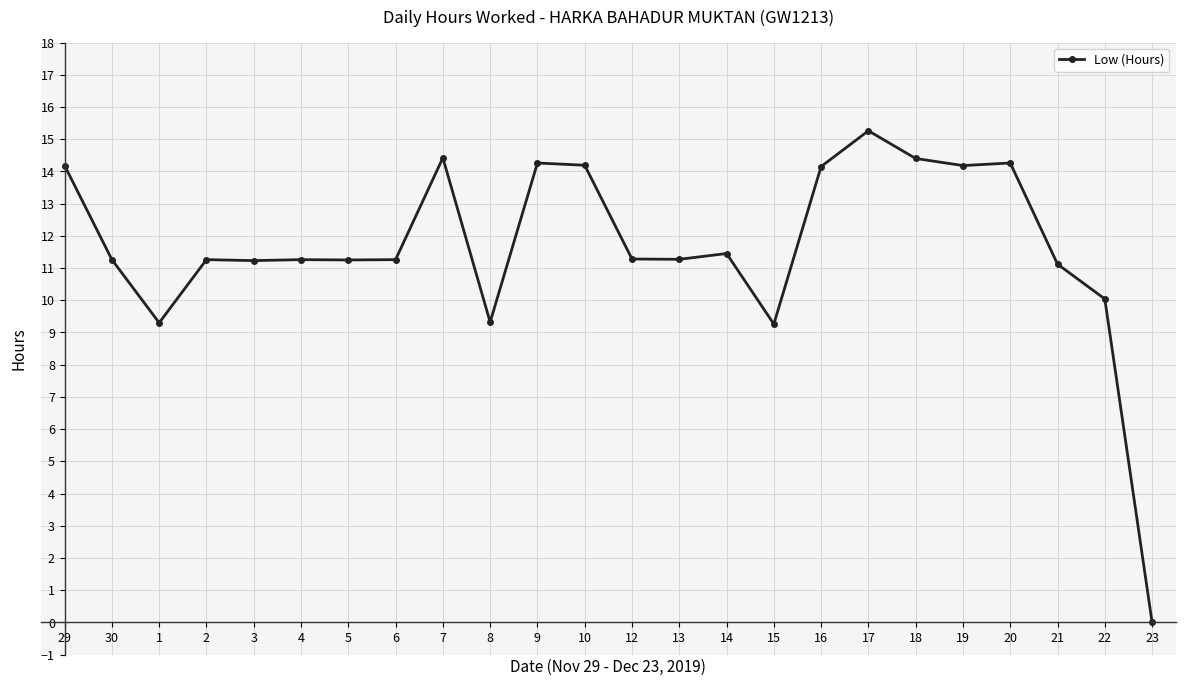

Between 23 and 30, which is larger?

30